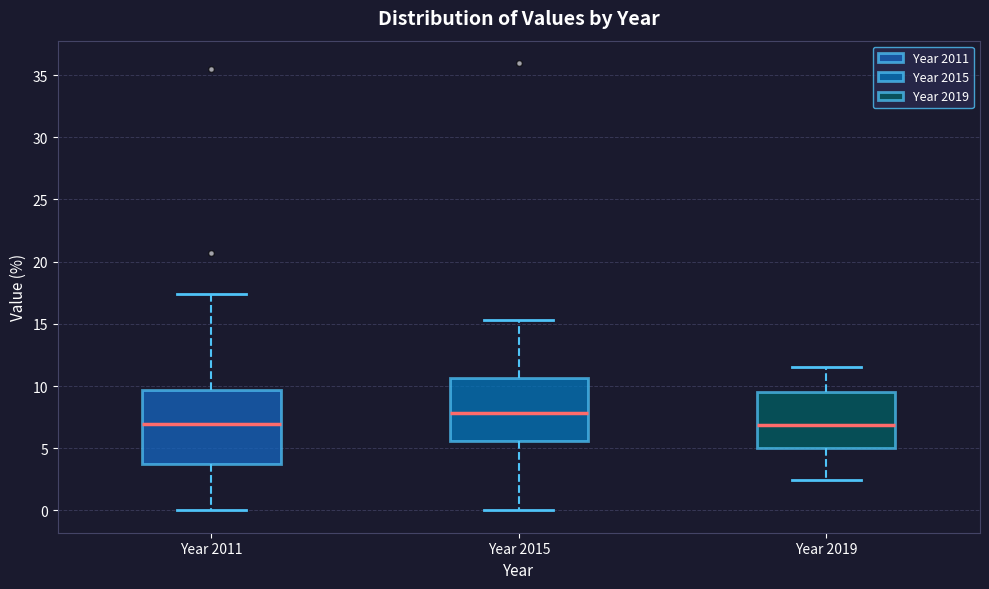

Reading left to right, transcribe this box plot: for each box, give where its median line is, the range the box spans, and where its two whiskers end, as read against the y-axis. The values are not printed on the chart, so give them approximately, as read against the axis.

Year 2011: median 7.0, box 3.5 to 9.5, whiskers 0.0 to 17.5
Year 2015: median 8.0, box 5.5 to 10.5, whiskers 0.0 to 15.5
Year 2019: median 7.0, box 5.0 to 9.5, whiskers 2.5 to 11.5